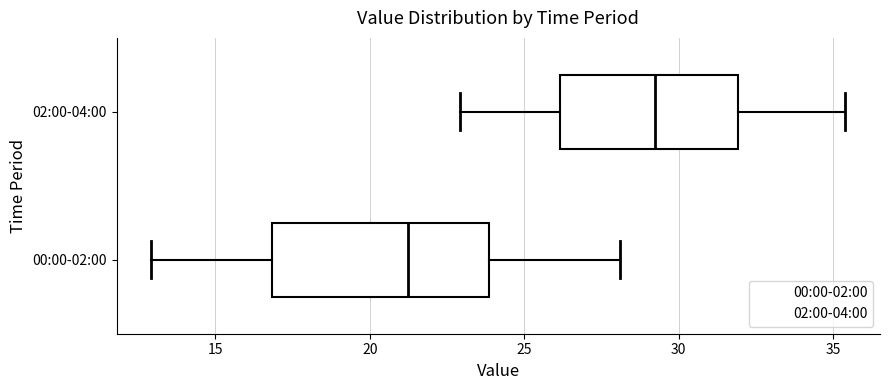

Where is the left edge of the box for 02:00-04:00 on the x-axis? The values are not printed on the chart, so give them approximately, as read against the axis.

26.0